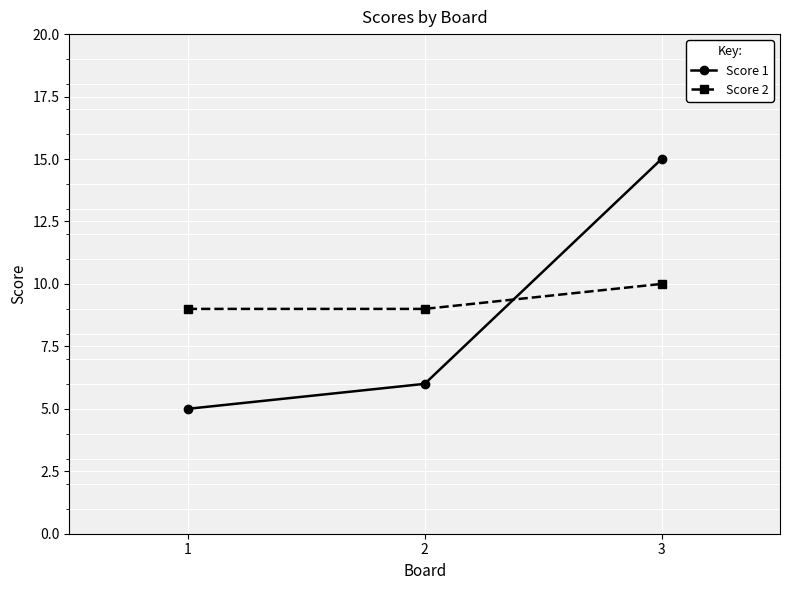

Count the Score 2 values in the range 9 to 10.

3